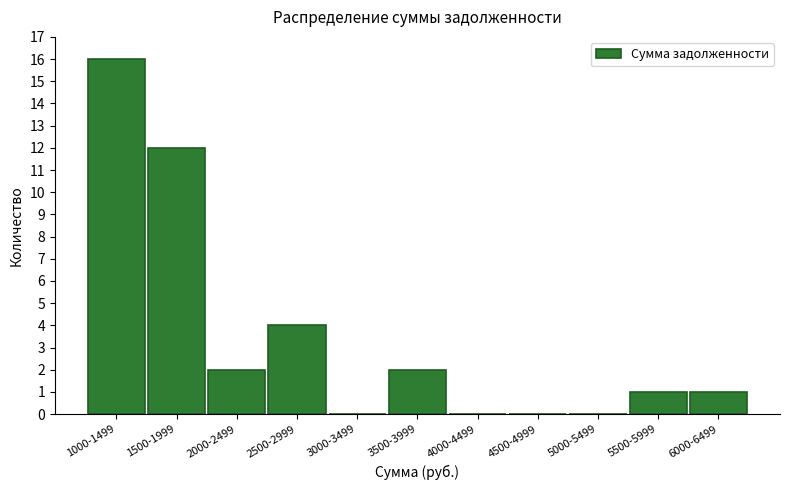

Reading right to left, extract all data points from this chart.

6000-6499=1	5500-5999=1	5000-5499=0	4500-4999=0	4000-4499=0	3500-3999=2	3000-3499=0	2500-2999=4	2000-2499=2	1500-1999=12	1000-1499=16